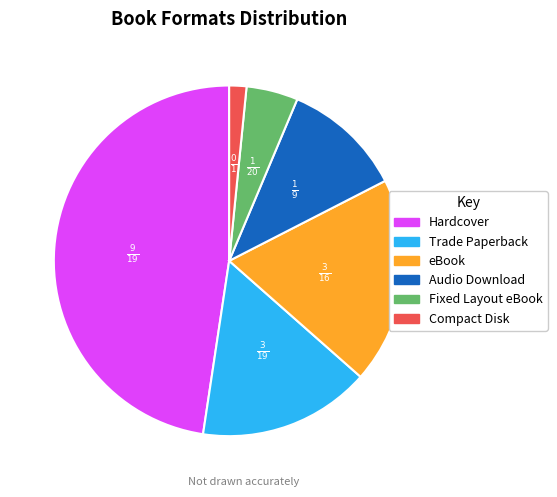

How many segments does this pie chart have?

6